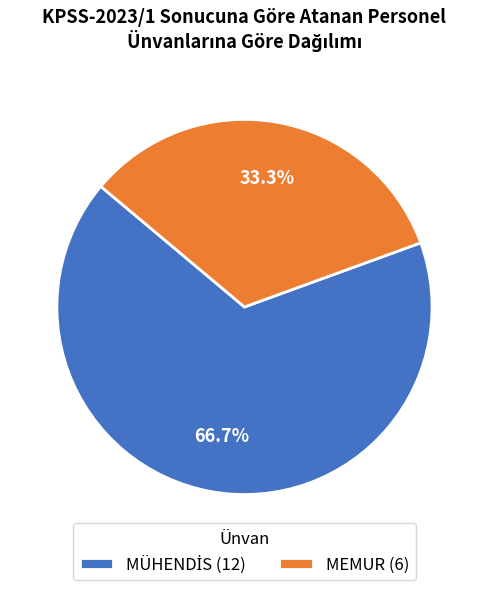

How much of the chart is everything except MEMUR (6)?

66.7%